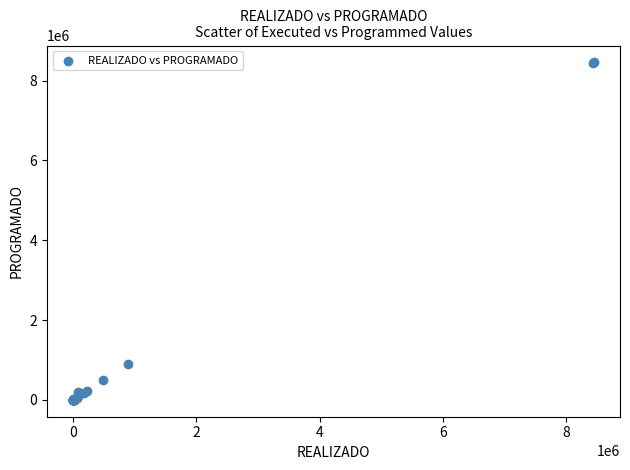

What Y value in the scatter plot is closest to 4228137?

885991